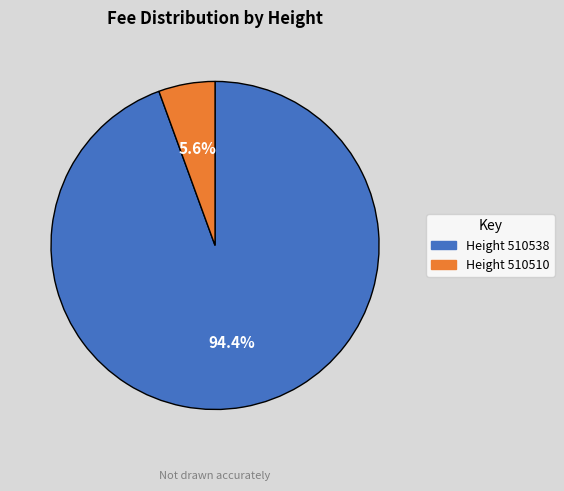

Is there any slice that represents more than half of the pie?

Yes